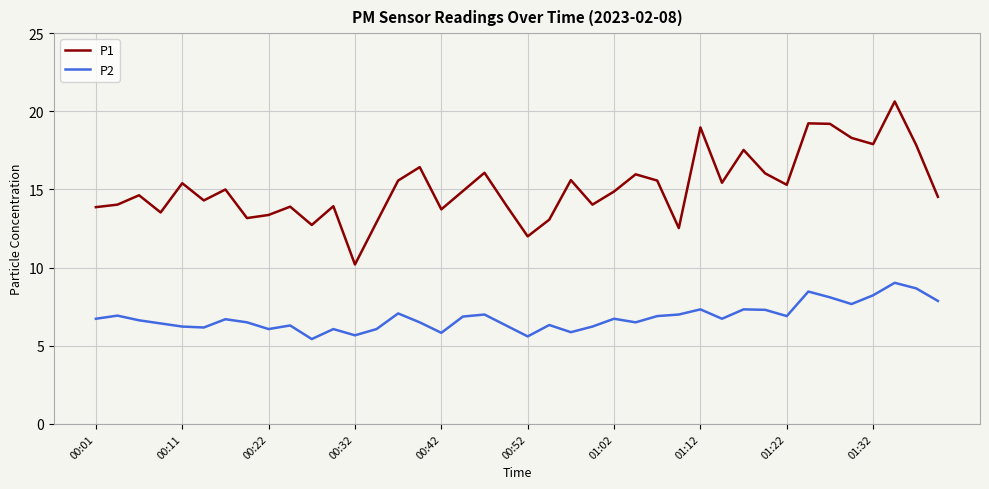

True or false: P2 and P1 intersect in this chart.

False